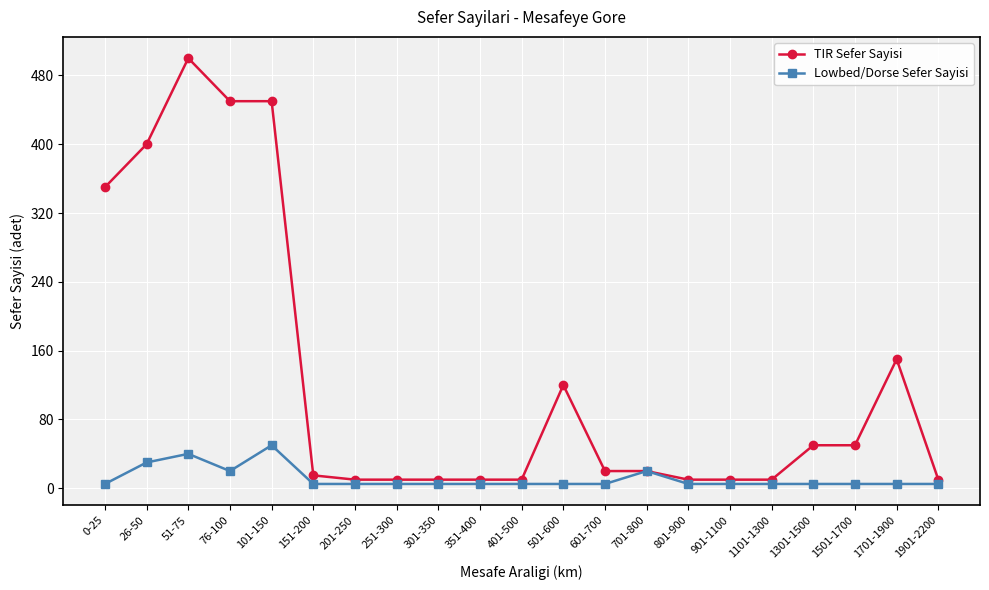

At which category does TIR Sefer Sayisi reach its first local peak?

51-75